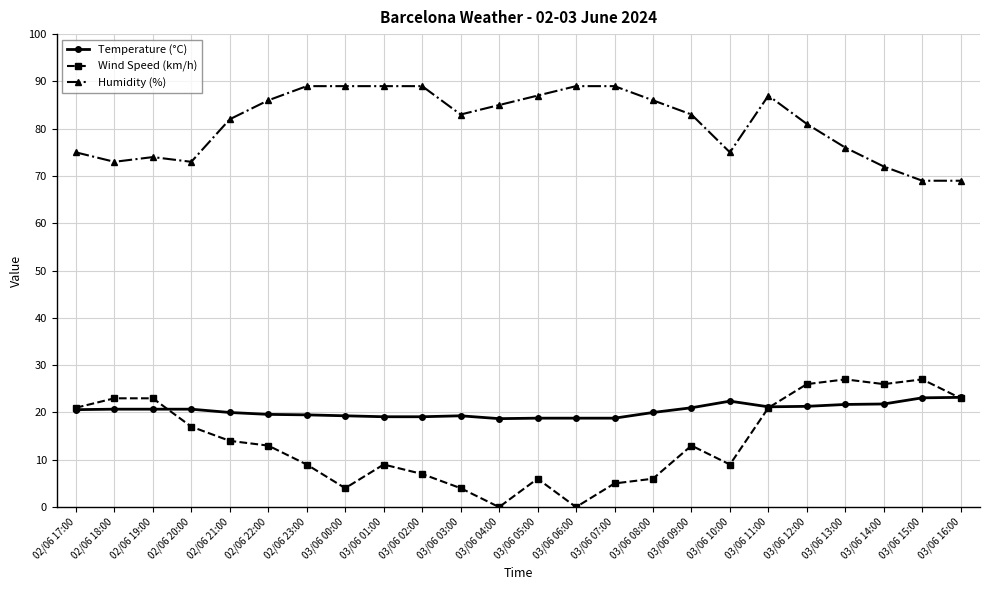

At how many categories does at least one series exceed 24?

24